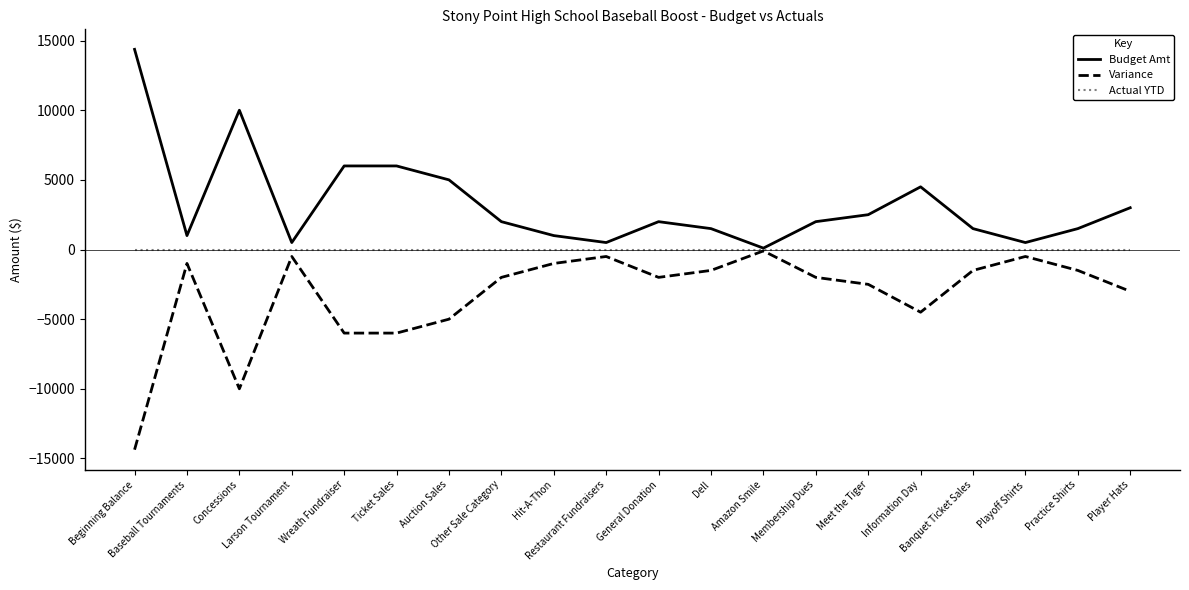

List the series in order of their overall mean, lowest first.

Variance, Actual YTD, Budget Amt